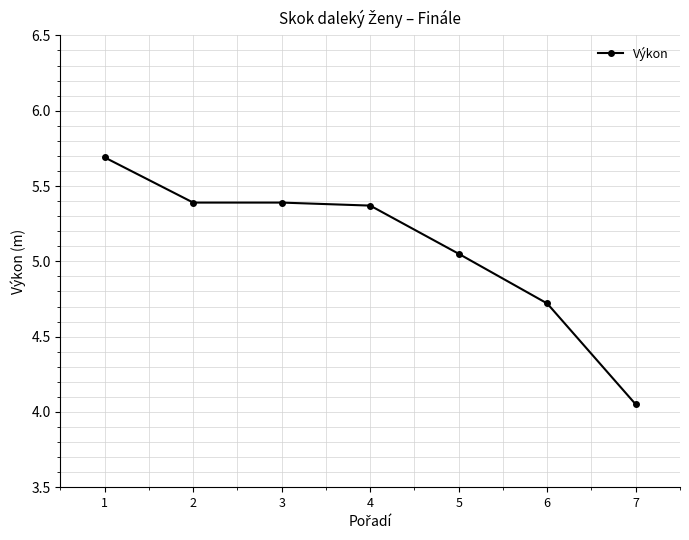

Is it true that the value at 2 is 9.4?

False